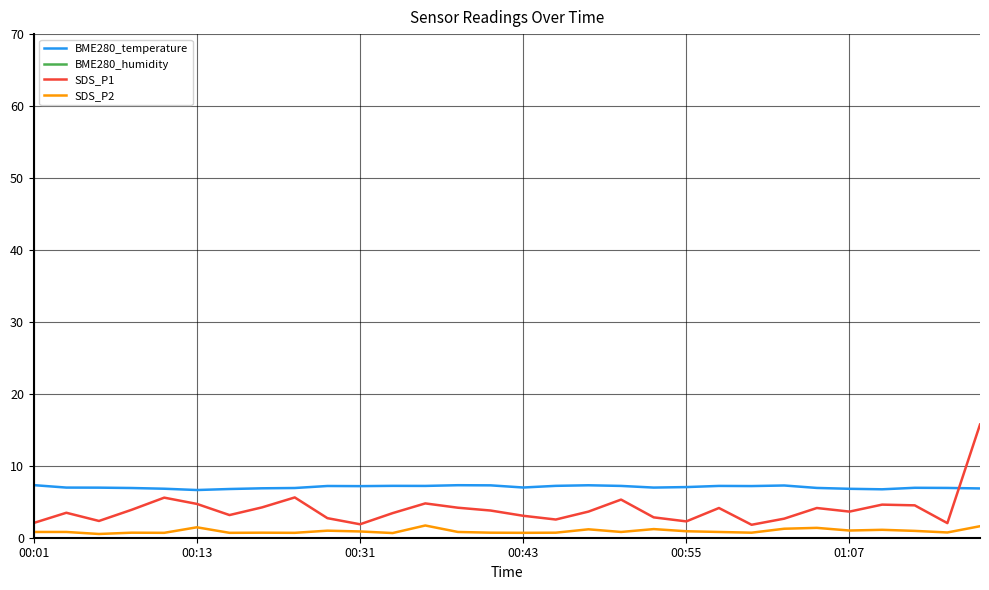

True or false: SDS_P2 and BME280_temperature intersect in this chart.

False